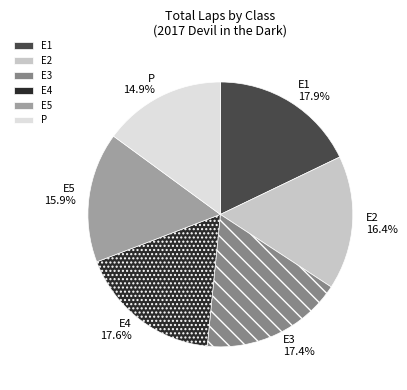

Does E5 represent more than half of the total?

No